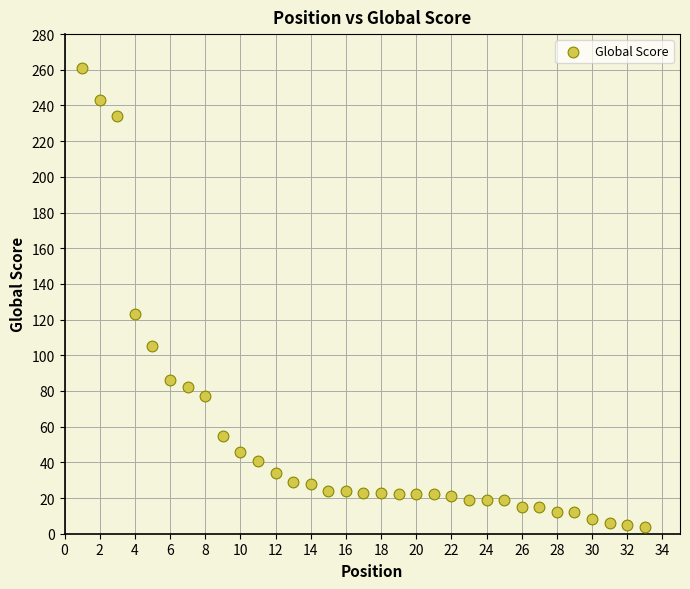

What Y value in the scatter plot is closest to 132?

123